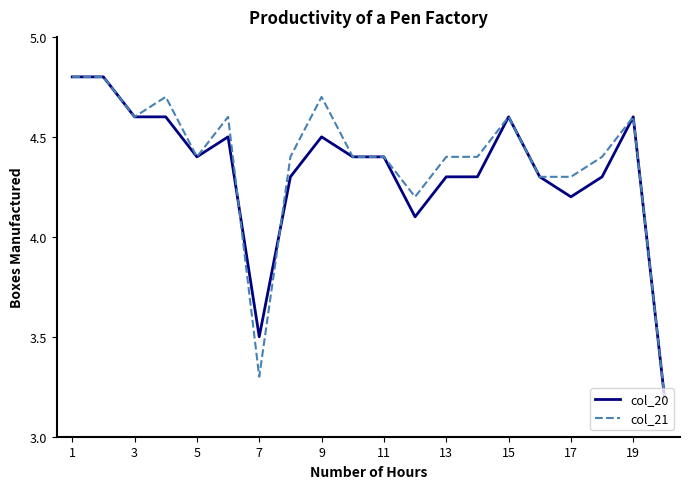

What is the smallest value displayed?

3.2